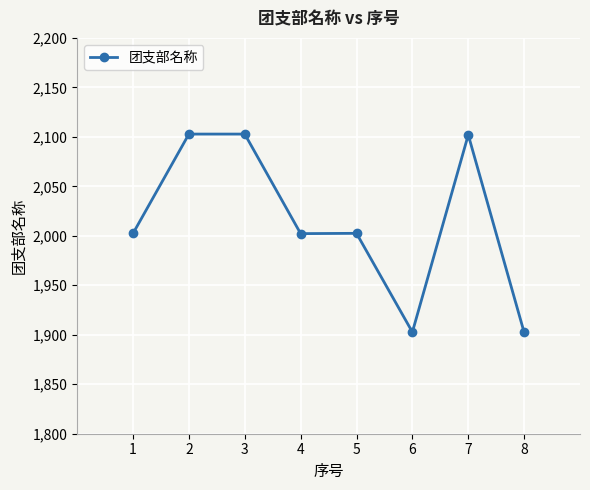

Where does the data first go above 2002501?

2